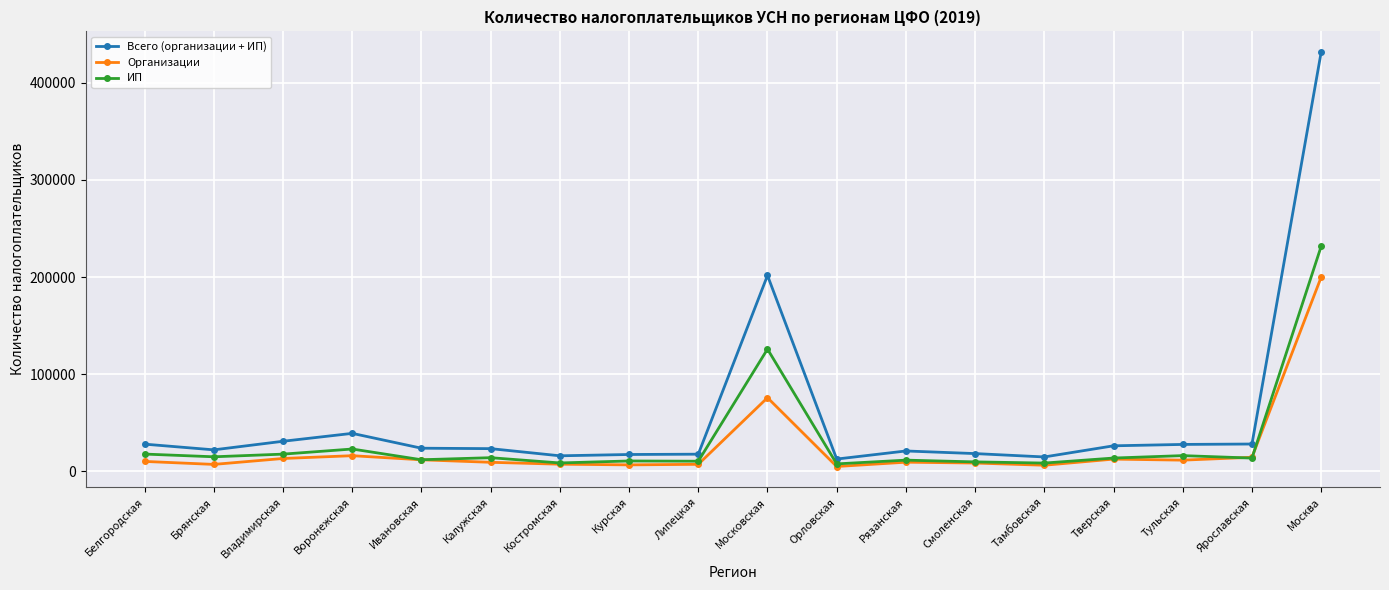

At which label does ИП reach its peak?

Москва